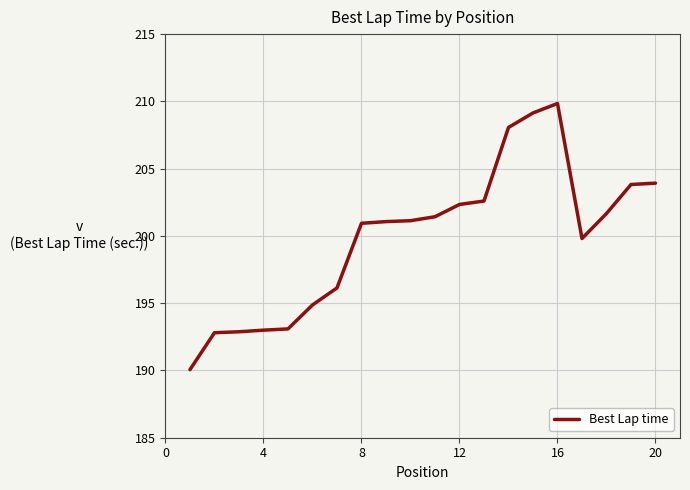

What is the difference between the maximum and minimum values?

19.8